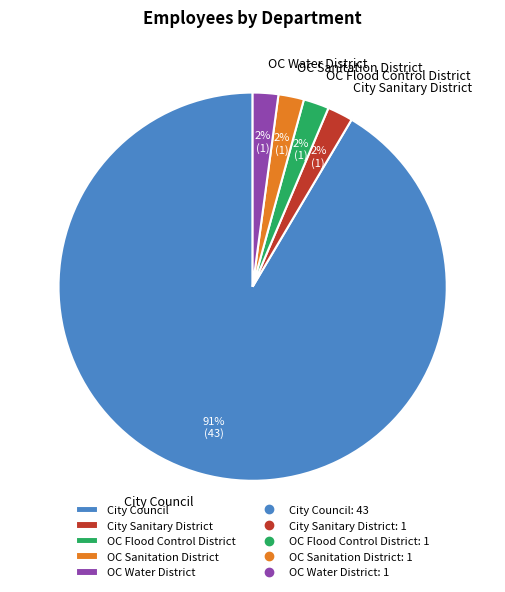

To the nearest percent, what is the combined percentage of OC Flood Control District and OC Sanitation District?

4%